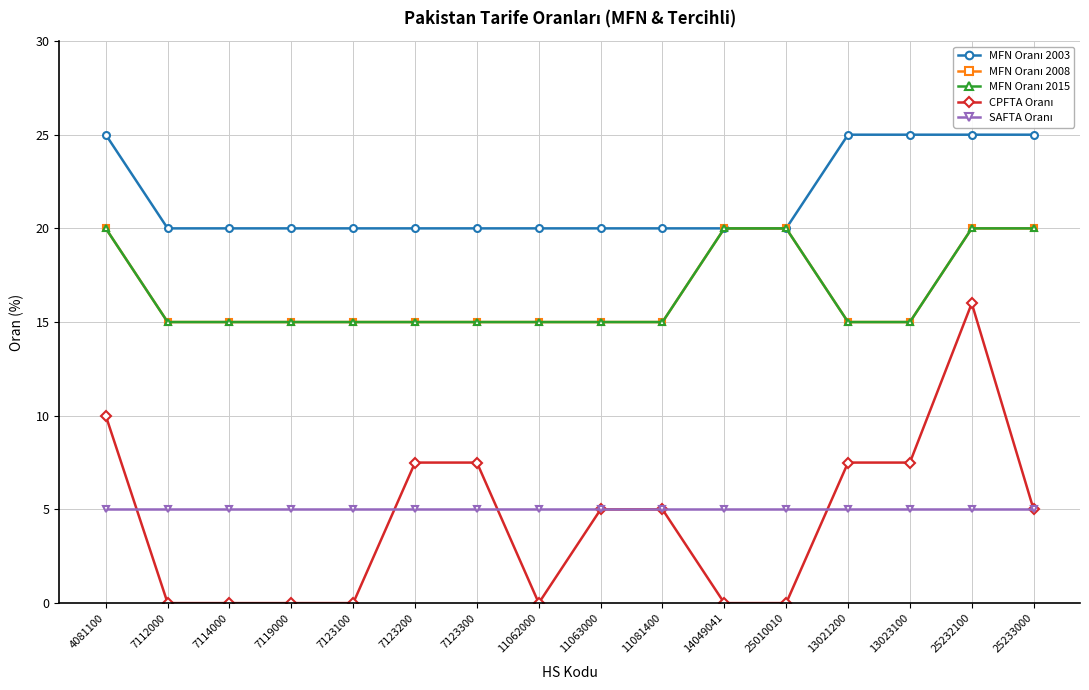

Which series has the widest spread of values?

CPFTA Oranı